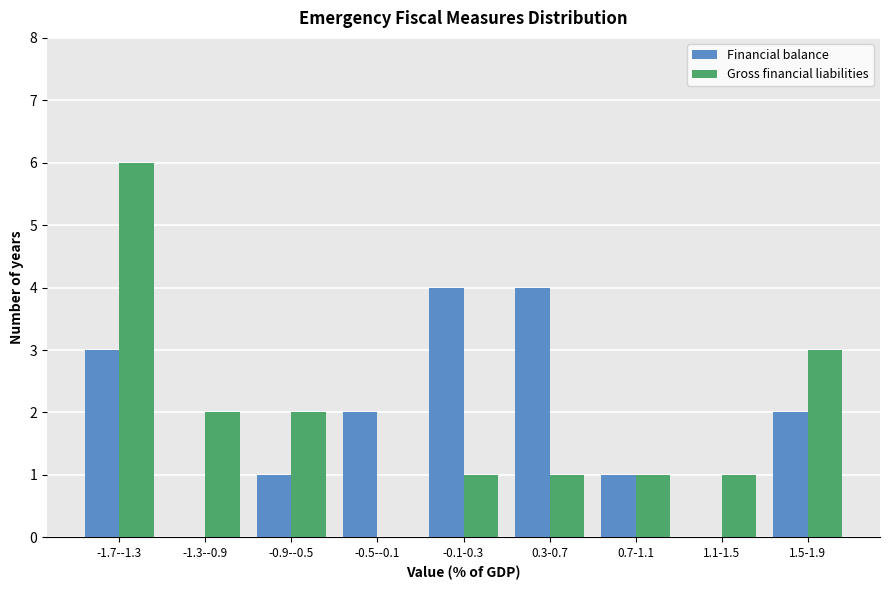

Reading left to right, extract all data points from this chart.

Financial balance: -1.7--1.3=3	-1.3--0.9=0	-0.9--0.5=1	-0.5--0.1=2	-0.1-0.3=4	0.3-0.7=4	0.7-1.1=1	1.1-1.5=0	1.5-1.9=2
Gross financial liabilities: -1.7--1.3=6	-1.3--0.9=2	-0.9--0.5=2	-0.5--0.1=0	-0.1-0.3=1	0.3-0.7=1	0.7-1.1=1	1.1-1.5=1	1.5-1.9=3